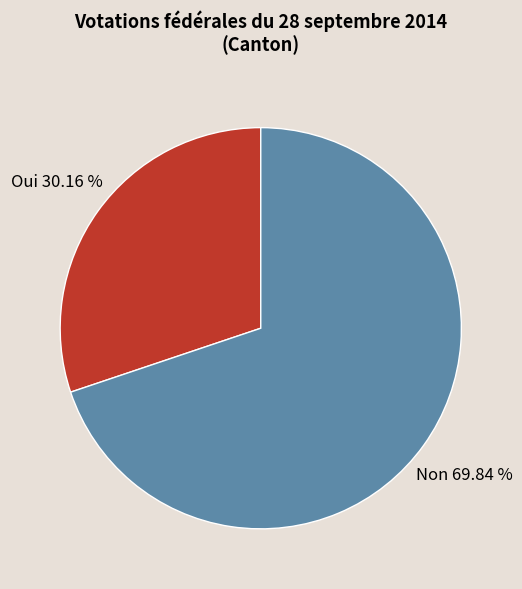

True or false: Oui accounts for 30% of the total.

True